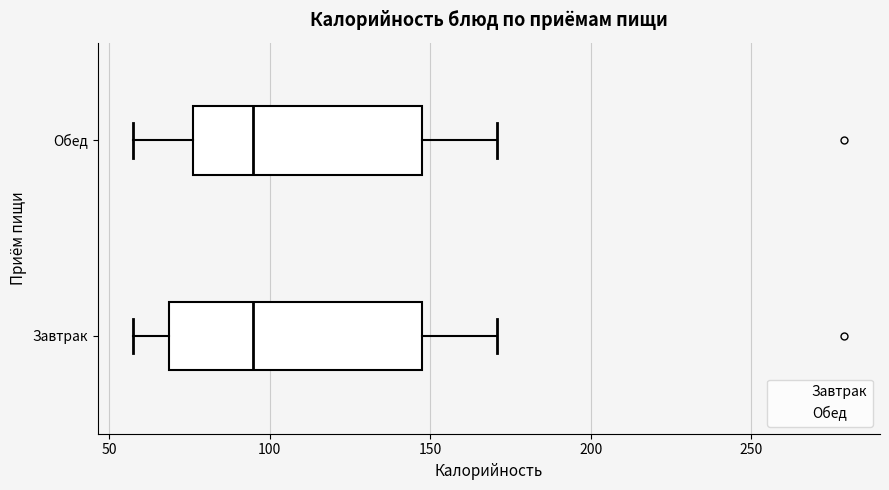

Where is the right edge of the box for Завтрак on the x-axis? The values are not printed on the chart, so give them approximately, as read against the axis.

145